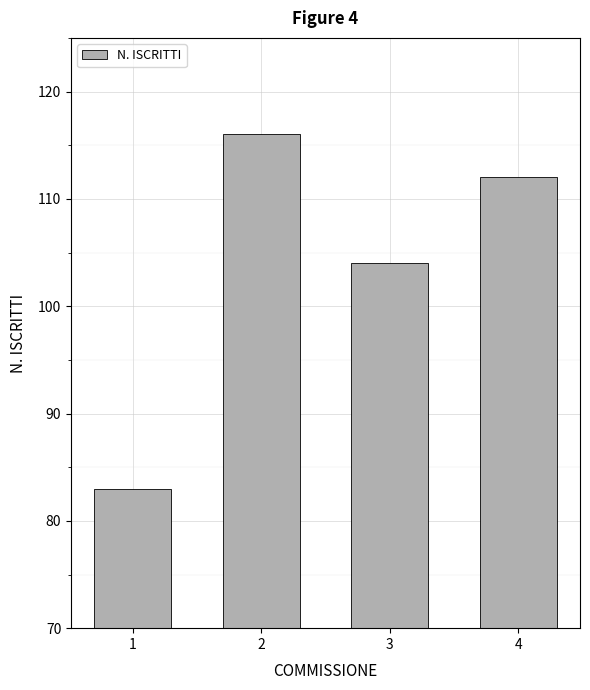

List the labels in order of value, smallest first.

1, 3, 4, 2